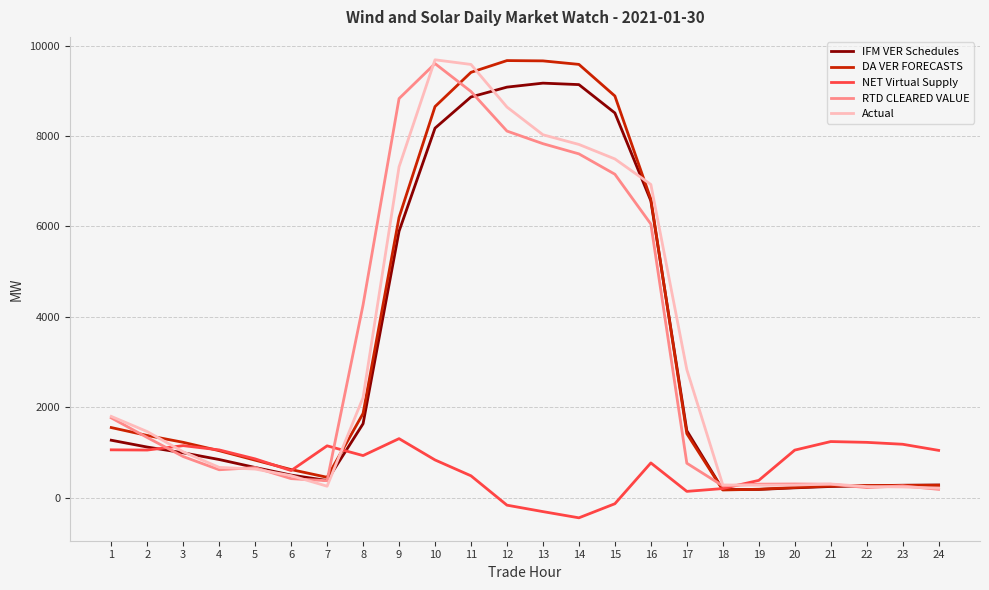

How many lines are shown in the chart?

5